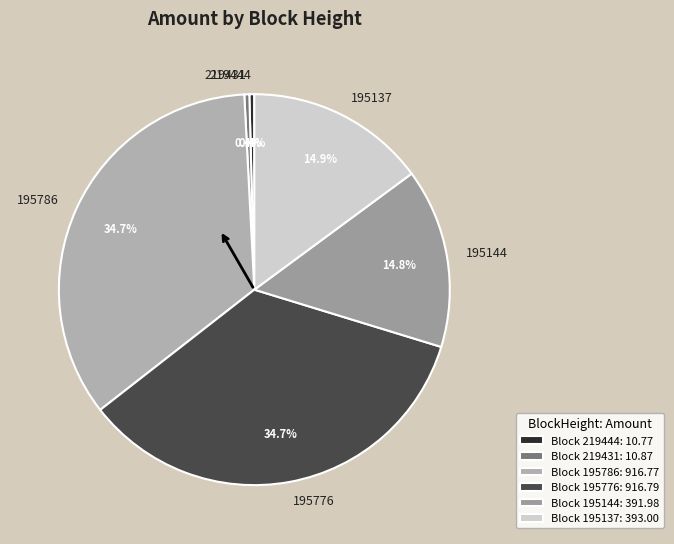

Which has a higher value, 195776 or 219431?

195776